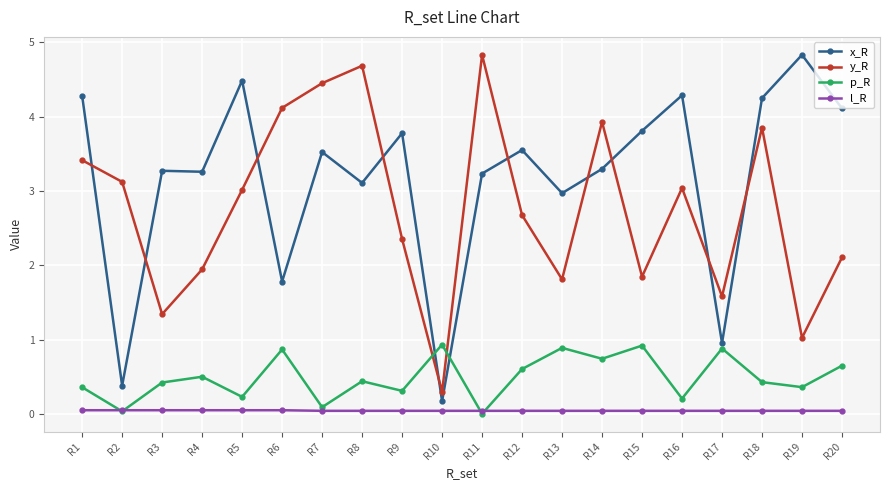

True or false: x_R and y_R cross at least once.

True